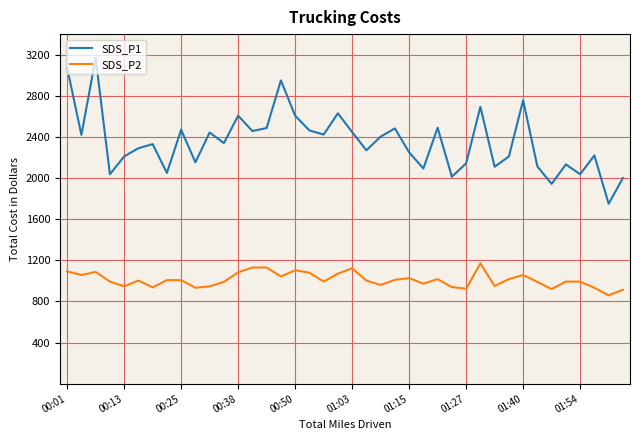

At how many categories does at least one series exceed 1772?

39